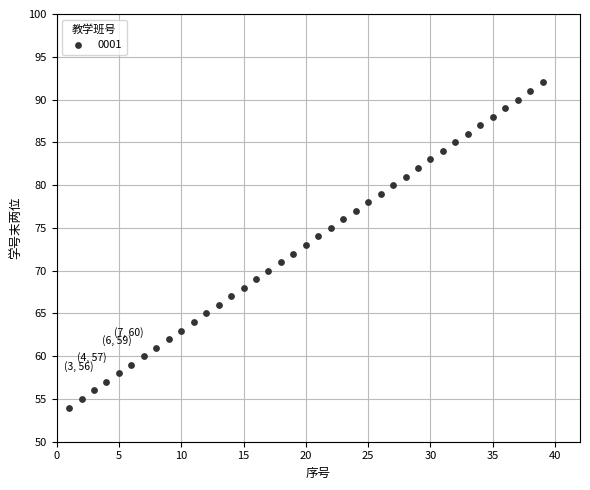

What is the range of Y values (max minus min)?

38